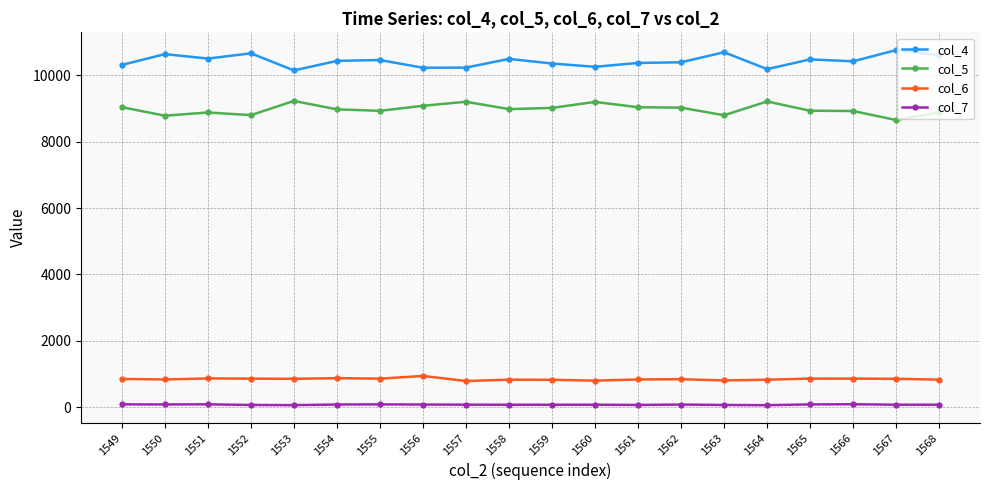

True or false: col_4 has more than 0 interior local peaks.

True